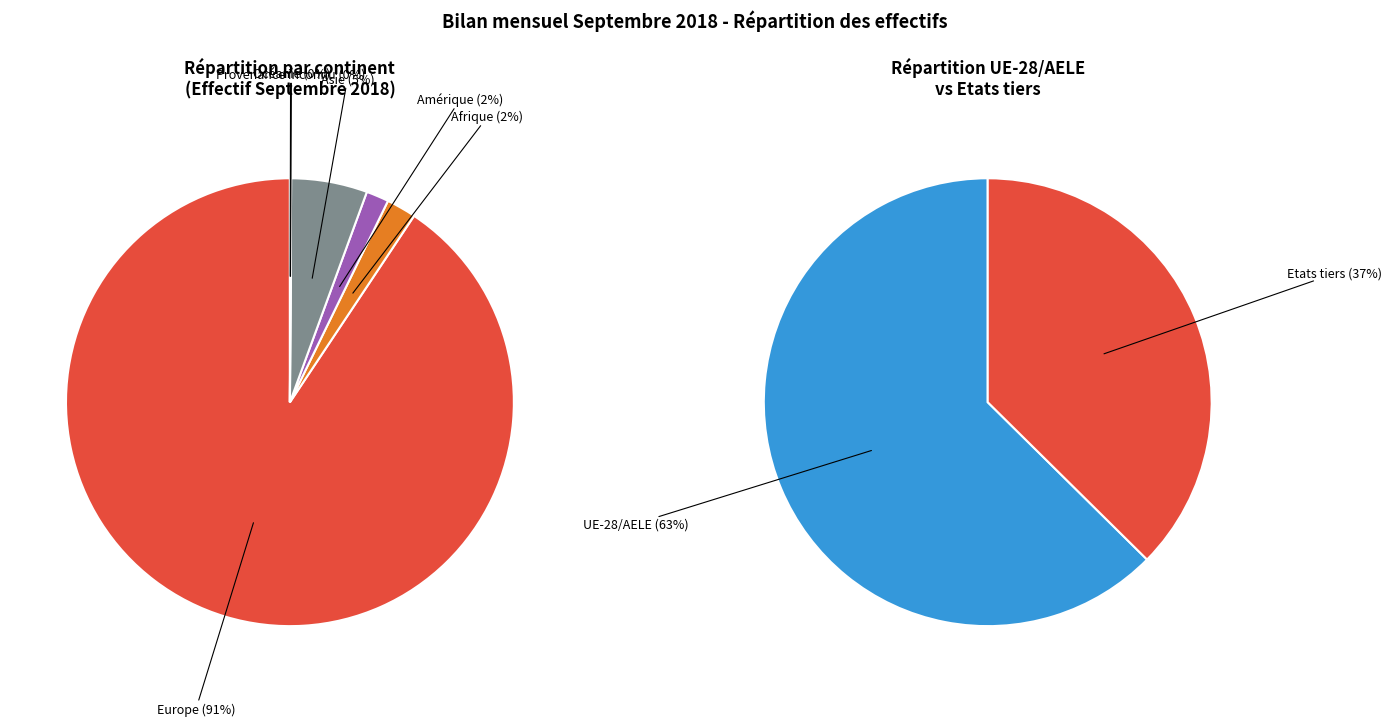

To the nearest percent, what is the combined percentage of Asie and Afrique?

8%